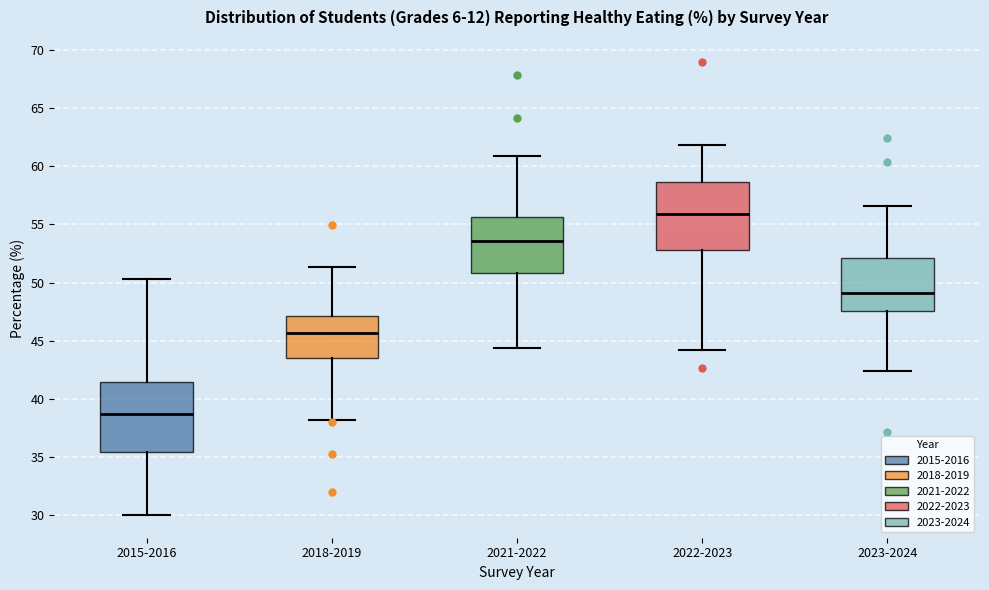

Reading left to right, read every box against the y-axis: the position of its median line, the range the box covers, and the ends of its whiskers. The values are not printed on the chart, so give them approximately, as read against the axis.

2015-2016: median 38.5, box 35.5 to 41.5, whiskers 30.0 to 50.5
2018-2019: median 45.5, box 43.5 to 47.0, whiskers 38.0 to 51.5
2021-2022: median 53.5, box 51.0 to 55.5, whiskers 44.5 to 61.0
2022-2023: median 56.0, box 53.0 to 58.5, whiskers 44.0 to 62.0
2023-2024: median 49.0, box 47.5 to 52.0, whiskers 42.5 to 56.5